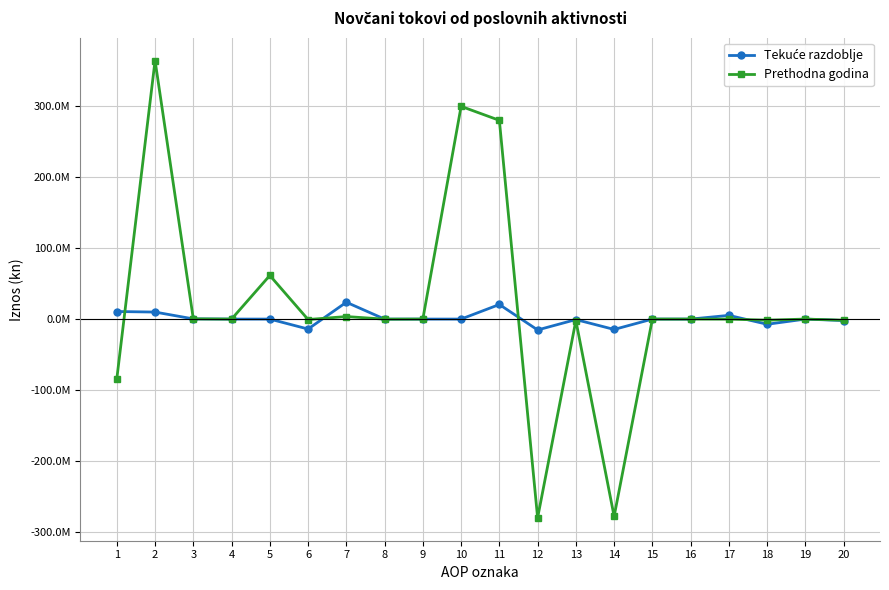

Is it true that Prethodna godina equals 173159023 at 2?

False